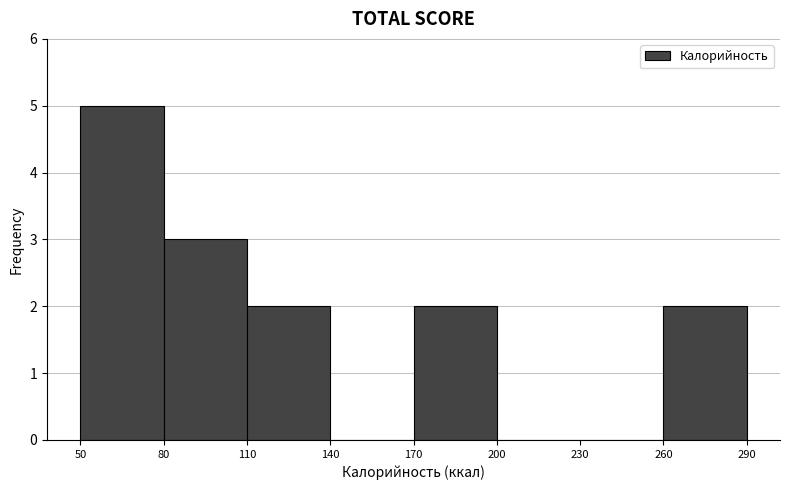

What is the height of the bar covering 50 to 80 on the x-axis? The values are not printed on the chart, so give them approximately, as read against the axis.

5